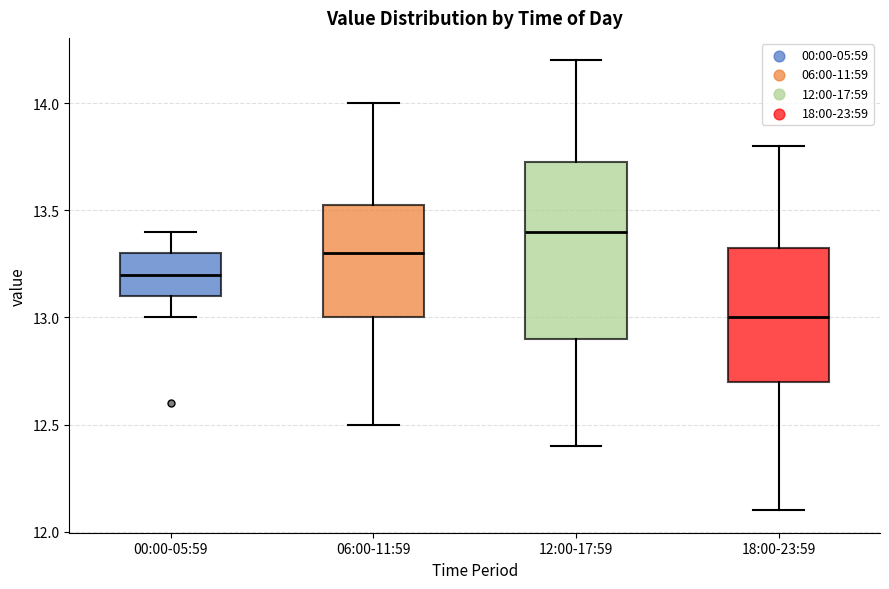

Which box's median line is the highest?

12:00-17:59